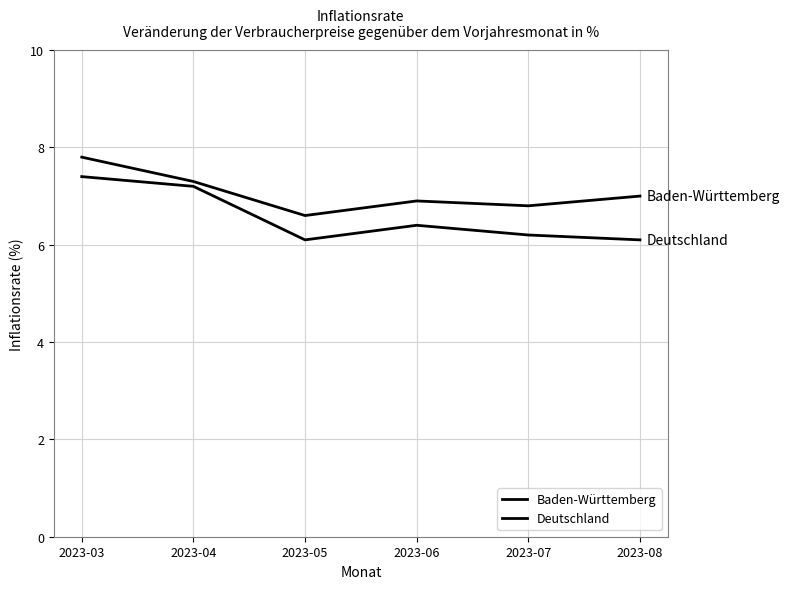

Is it true that Deutschland equals 7.2 at 2023-04?

True